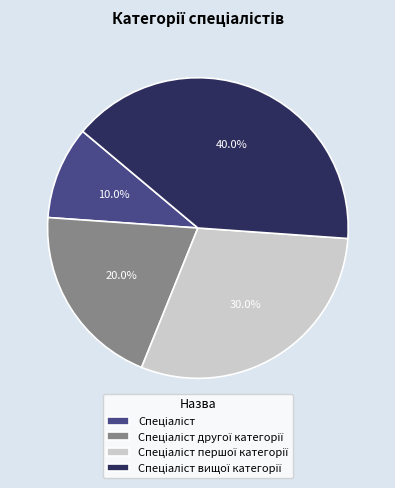

How many segments does this pie chart have?

4